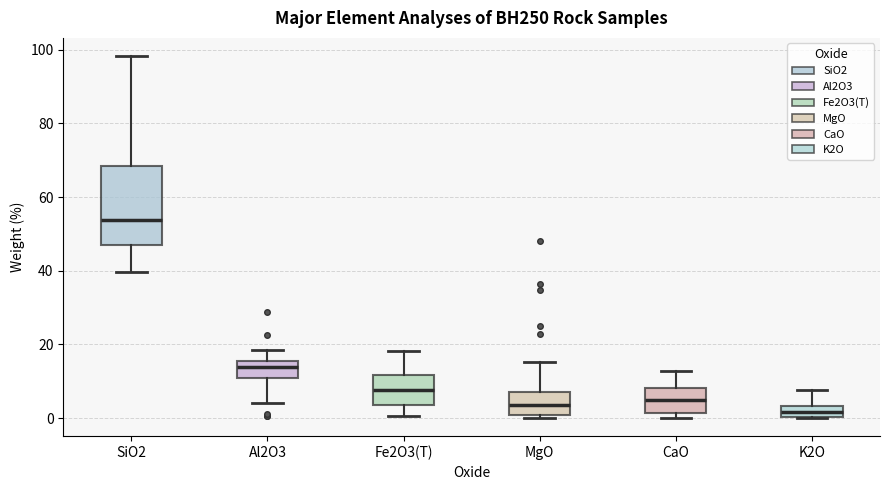

Reading left to right, transcribe this box plot: for each box, give where its median line is, the range the box spans, and where its two whiskers end, as read against the y-axis. The values are not printed on the chart, so give them approximately, as read against the axis.

SiO2: median 54, box 48 to 68, whiskers 40 to 98
Al2O3: median 14, box 10 to 16, whiskers 4 to 18
Fe2O3(T): median 8, box 4 to 12, whiskers 0 to 18
MgO: median 4, box 0 to 8, whiskers 0 (just below the box's lower edge) to 16
CaO: median 4, box 2 to 8, whiskers 0 to 12
K2O: median 2, box 0 to 4, whiskers 0 to 8